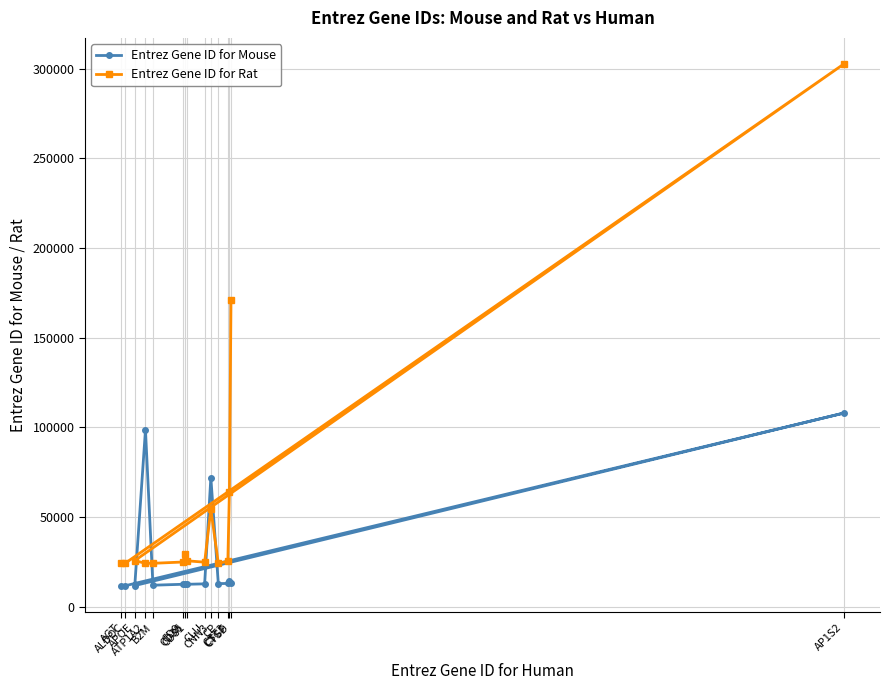

What is the difference between the Entrez Gene ID for Mouse values at CTSD and CD9?

506